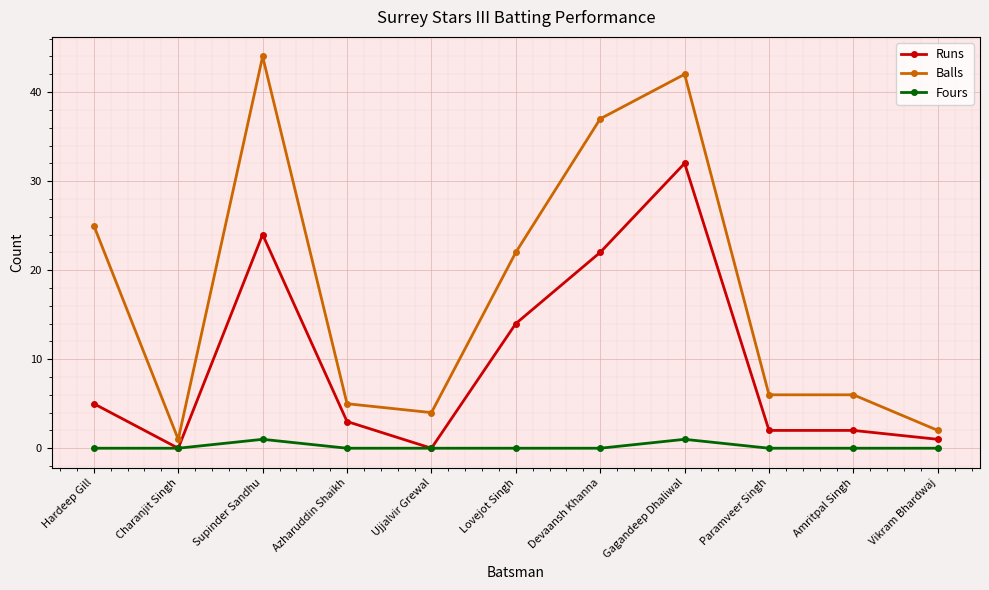

Does the chart have visible grid lines?

Yes